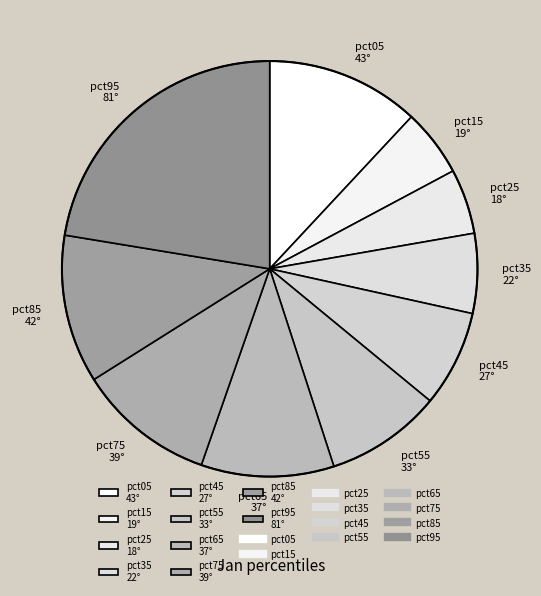

Is there any slice that represents more than half of the pie?

No